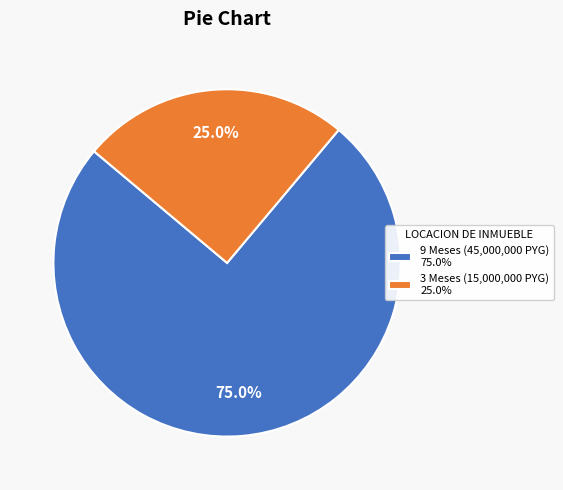

Is 9 Meses (45,000,000 PYG) 75.0% the majority of the pie?

Yes